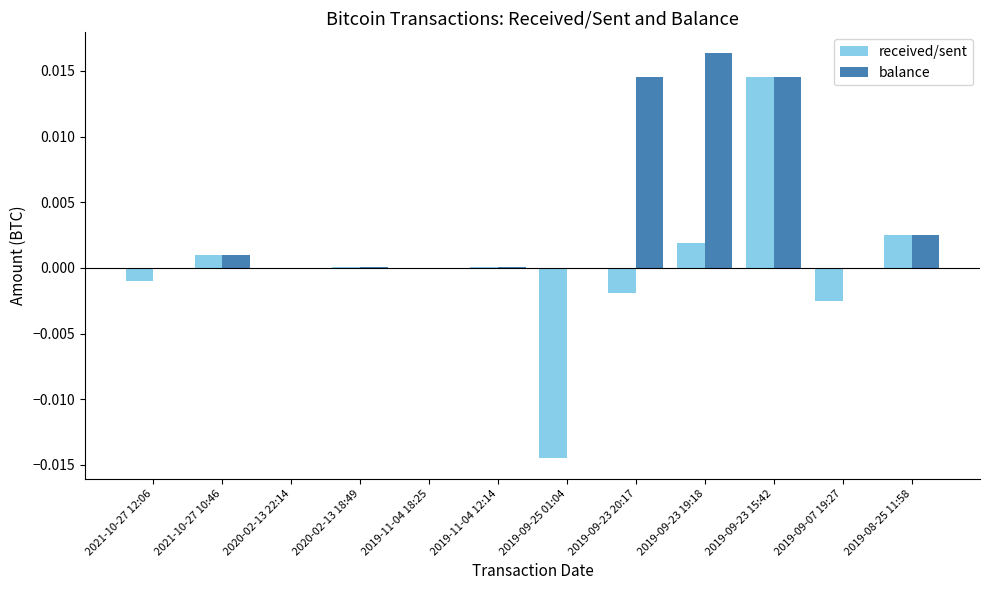

True or false: received/sent has a value of -0.0 at 2021-10-27 12:06.

True